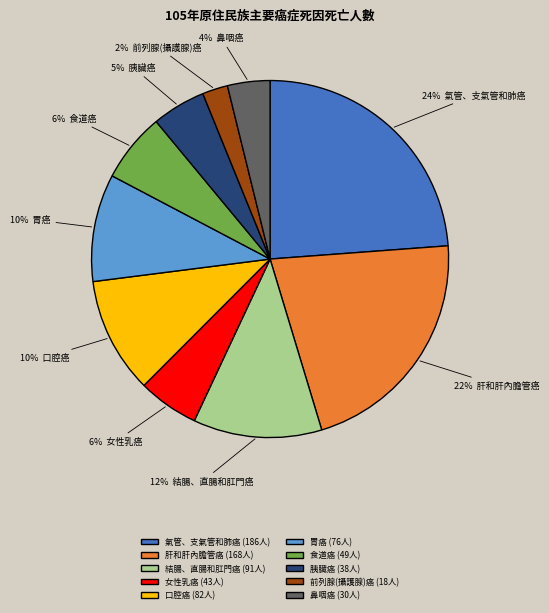

Does any single category account for the majority?

No